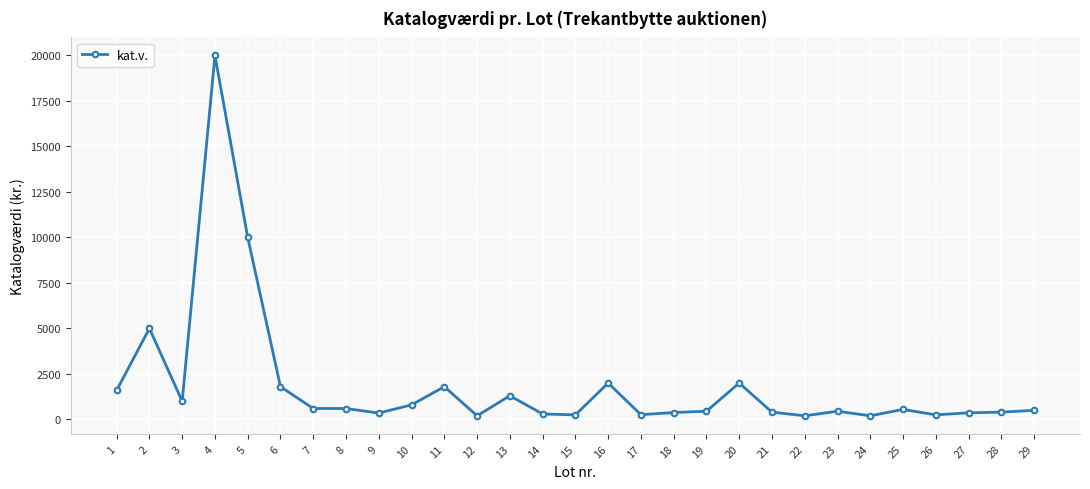

Between 8 and 27, which is larger?

8